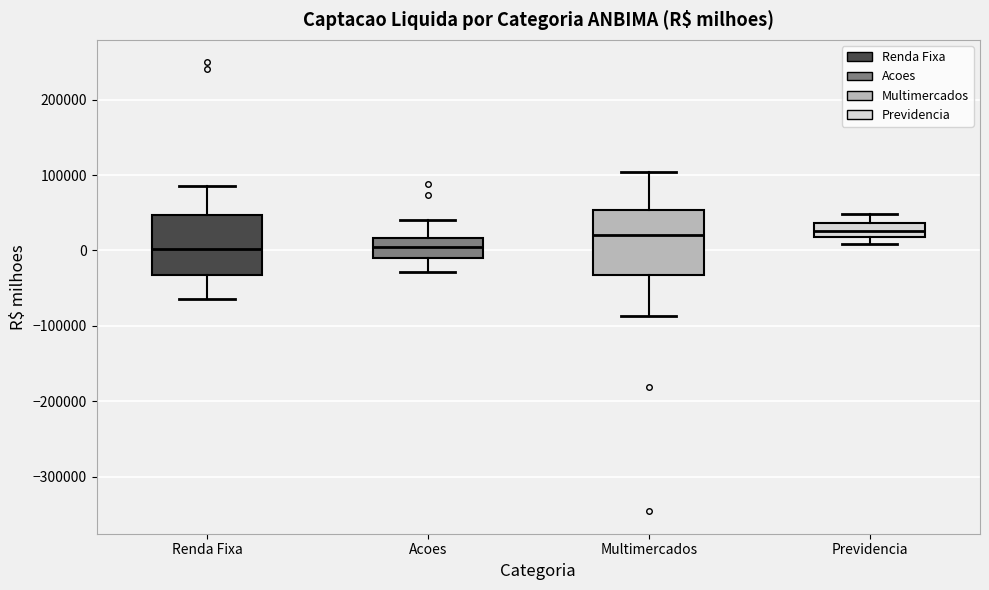

Reading left to right, transcribe this box plot: for each box, give where its median line is, the range the box spans, and where its two whiskers end, as read against the y-axis. The values are not printed on the chart, so give them approximately, as read against the axis.

Renda Fixa: median 0, box -30000 to 50000, whiskers -60000 to 90000
Acoes: median 0, box -10000 to 20000, whiskers -30000 to 40000
Multimercados: median 20000, box -30000 to 50000, whiskers -90000 to 100000
Previdencia: median 30000, box 20000 to 40000, whiskers 10000 to 50000